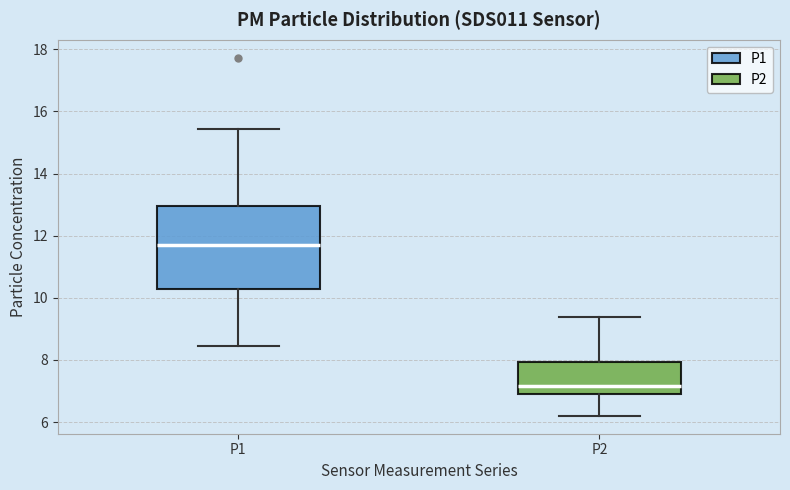

Reading left to right, transcribe this box plot: for each box, give where its median line is, the range the box spans, and where its two whiskers end, as read against the y-axis. The values are not printed on the chart, so give them approximately, as read against the axis.

P1: median 11.8, box 10.2 to 13.0, whiskers 8.4 to 15.4
P2: median 7.2, box 6.8 to 8.0, whiskers 6.2 to 9.4